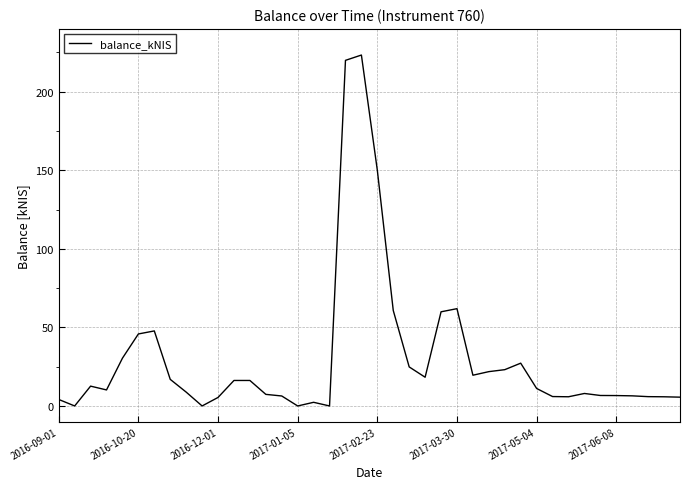

What is the difference between the maximum and minimum values?

223.4